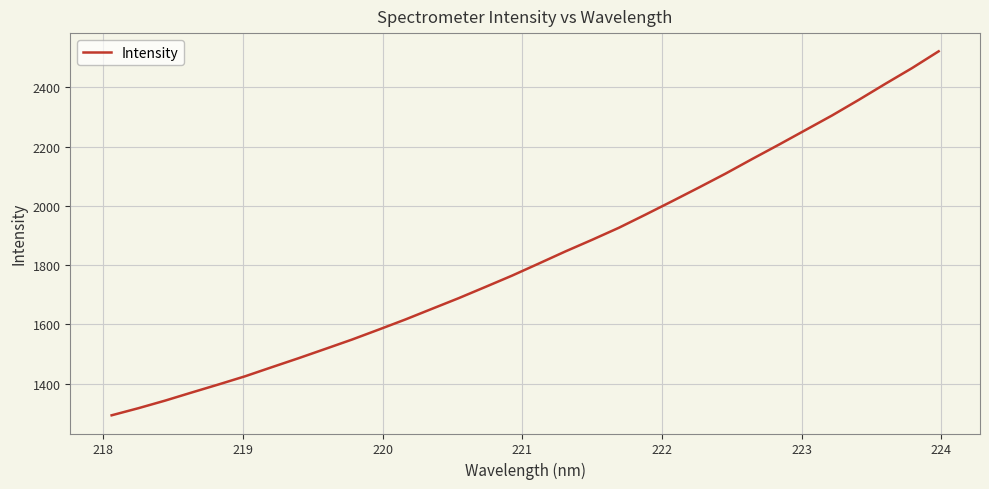

What is the sum of all values?

58491.0